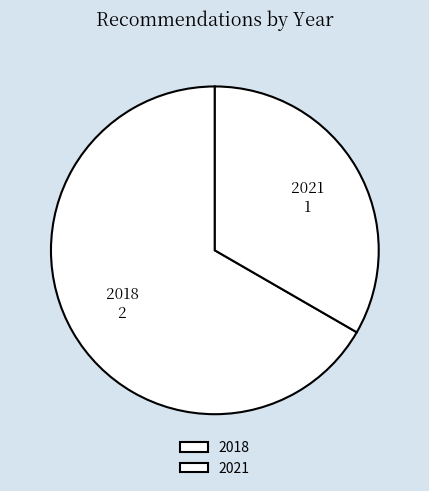

Which slice represents more than half of the pie?

2018